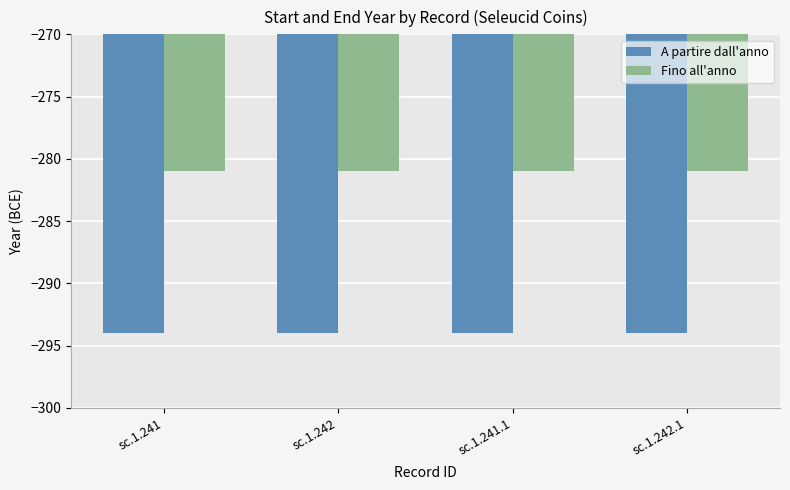

What position from the right is sc.1.242?

3